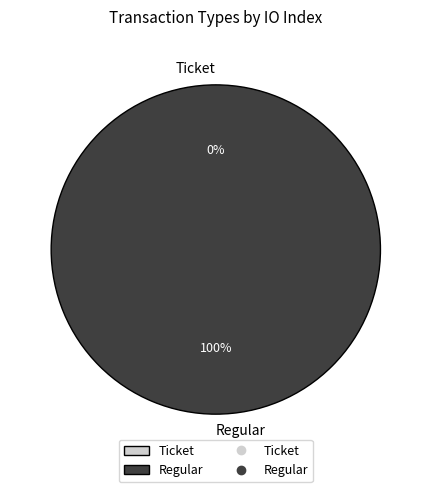

Which slice is the smallest?

Ticket